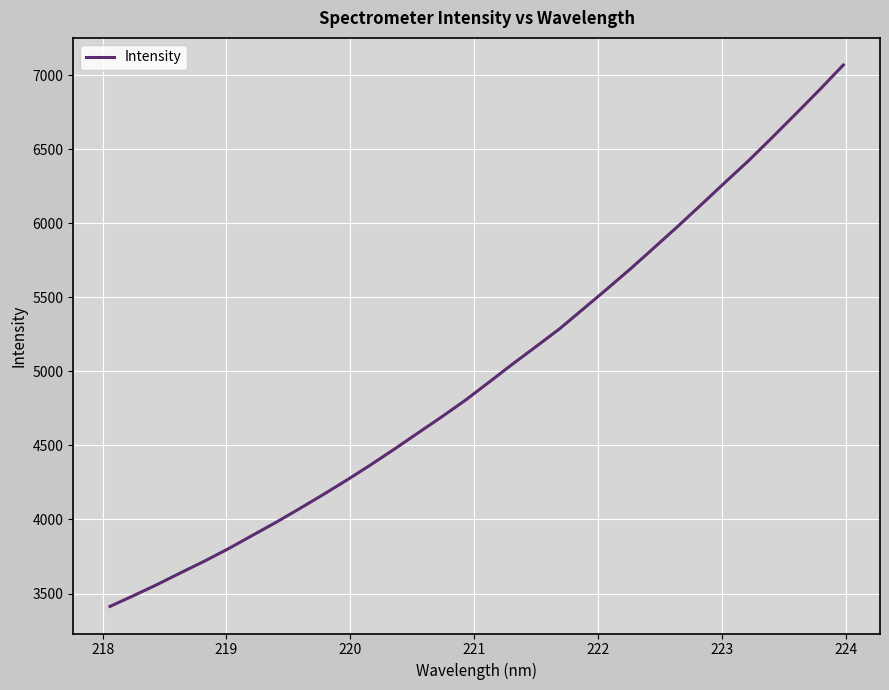

What is the difference between the maximum and minimum values?

3654.8